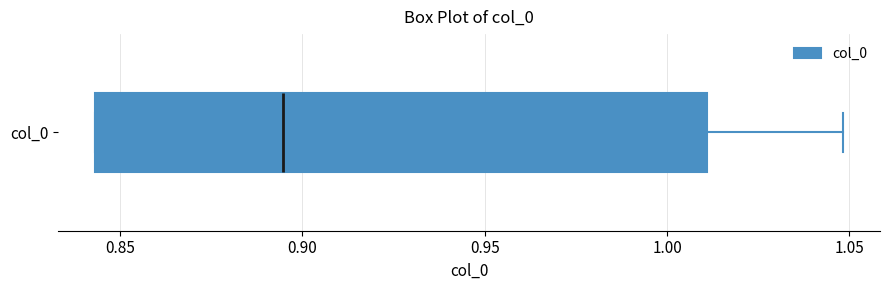

Transcribe this box plot: give where the median line is, the range the box spans, and where the two whiskers end, as read against the x-axis. The values are not printed on the chart, so give them approximately, as read against the axis.

median 0.895, box 0.845 to 1.010, whiskers 0.845 to 1.050